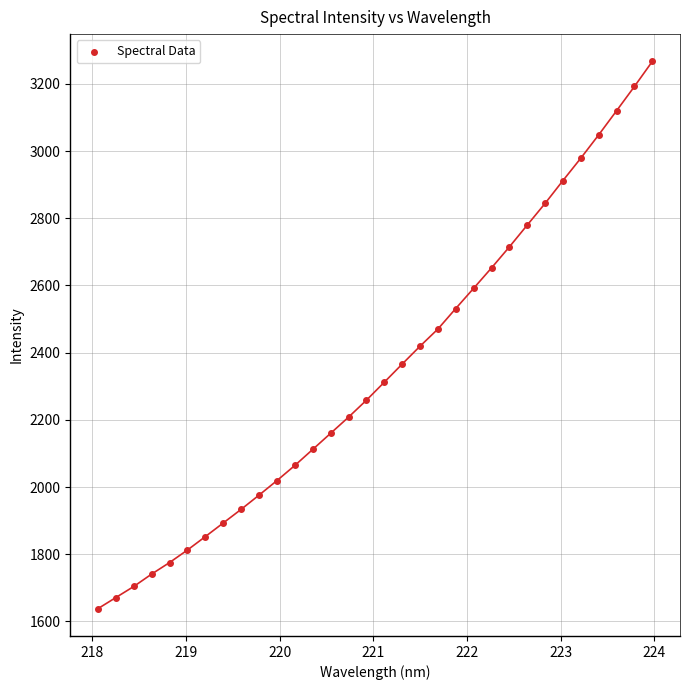

What is the range of Y values (max minus min)?

1628.3